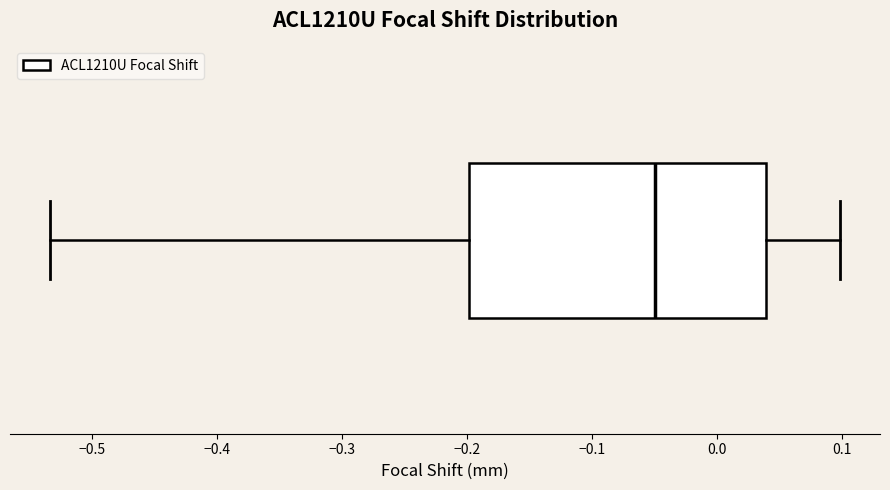

Read this box plot against the x-axis: the position of the median line, the range covered by the box, and the ends of both whiskers. The values are not printed on the chart, so give them approximately, as read against the axis.

median -0.05, box -0.20 to 0.04, whiskers -0.53 to 0.10